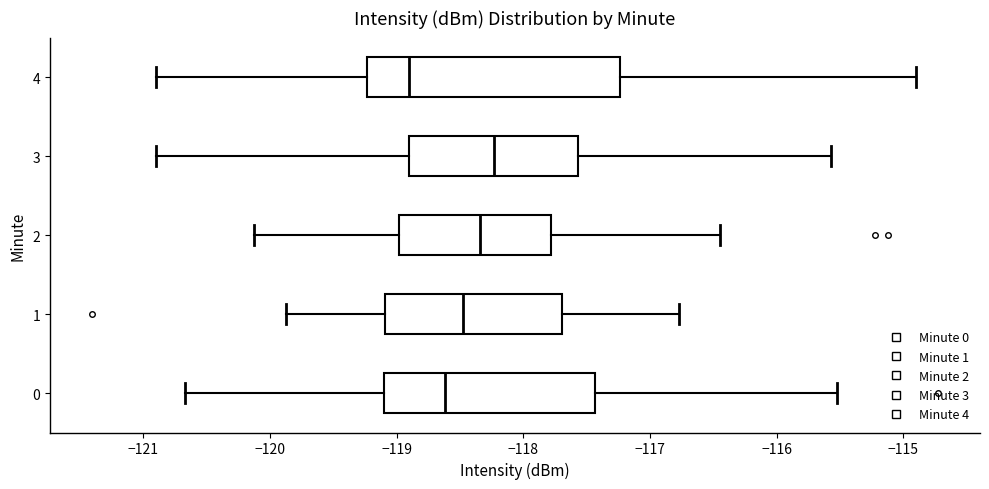

Comparing the boxes themselves (not the whiskers), which one is the widest?

4